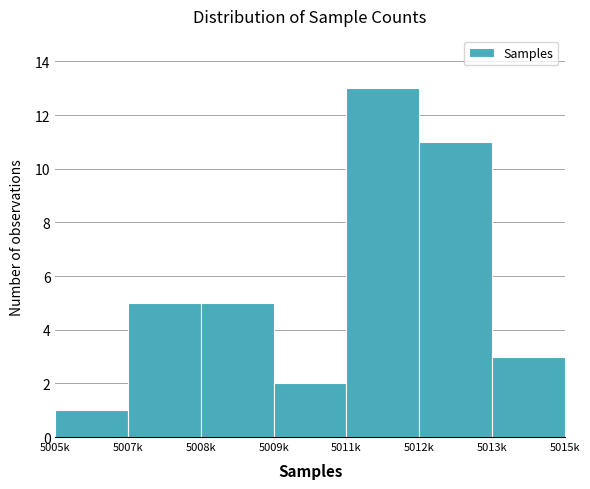

Reading left to right, extract all data points from this chart.

1	5	5	2	13	11	3